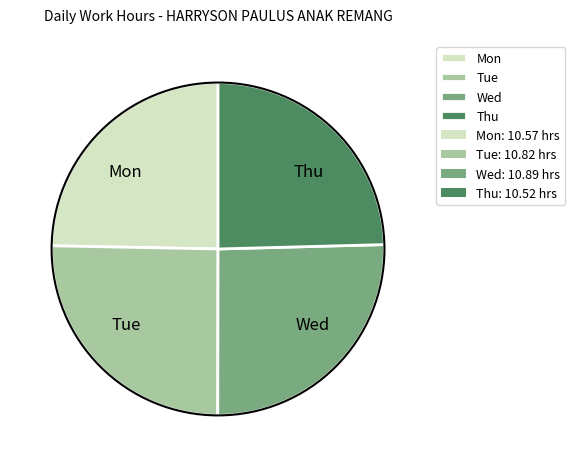

Is it true that Thu is 25% of the pie?

True